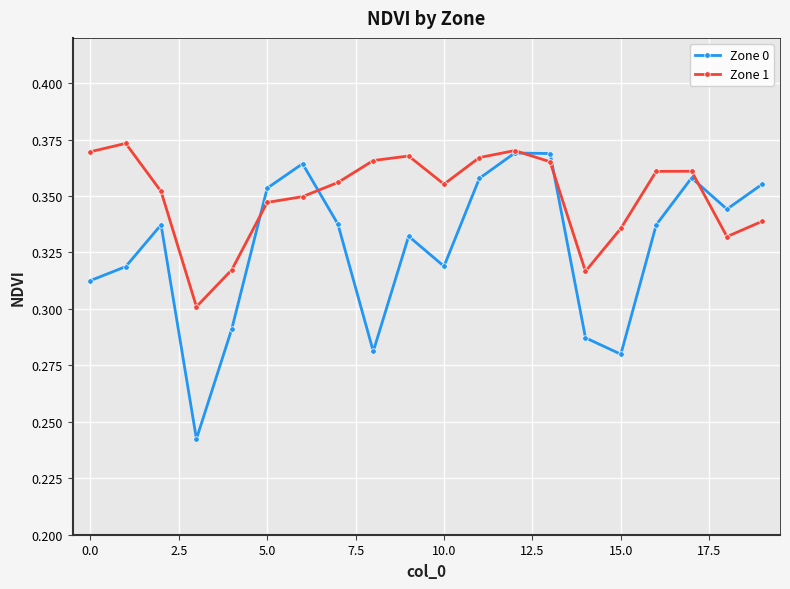

Which series has the largest range (max minus min)?

Zone 0